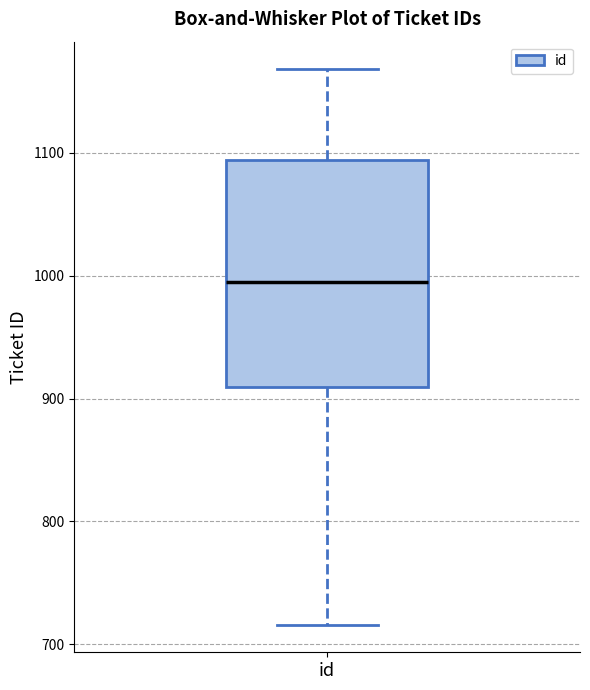

Where is the upper edge of the box for id on the y-axis? The values are not printed on the chart, so give them approximately, as read against the axis.

1090